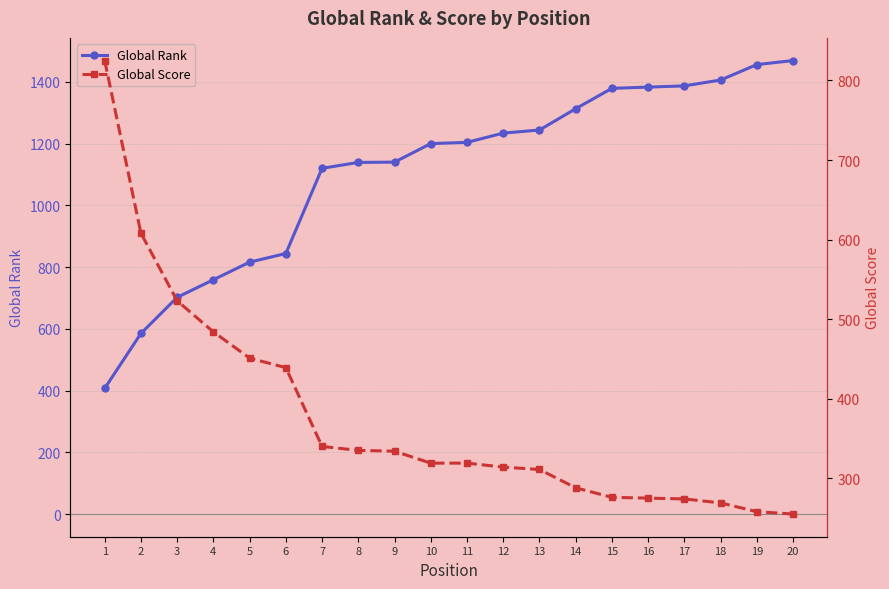

What is the difference between the second highest and minimum values in the Global Rank series?

1049